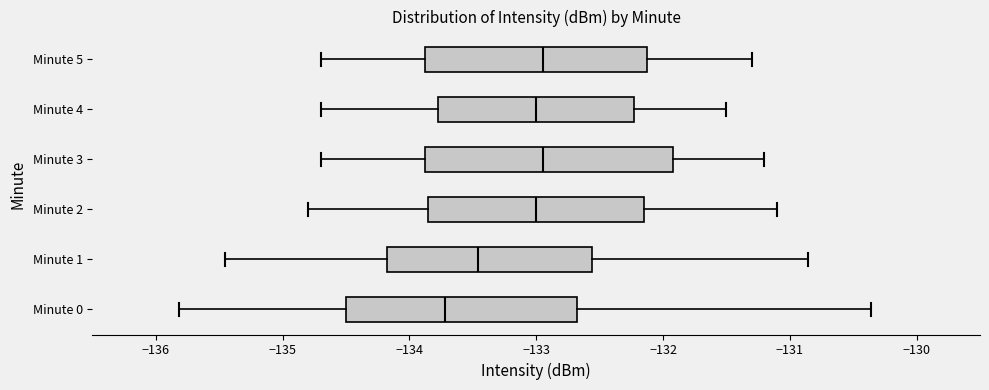

Reading bottom to top, transcribe this box plot: for each box, give where its median line is, the range the box spans, and where its two whiskers end, as read against the x-axis. The values are not printed on the chart, so give them approximately, as read against the axis.

Minute 0: median -133.7, box -134.5 to -132.7, whiskers -135.8 to -130.4
Minute 1: median -133.5, box -134.2 to -132.6, whiskers -135.5 to -130.9
Minute 2: median -133.0, box -133.8 to -132.1, whiskers -134.8 to -131.1
Minute 3: median -132.9, box -133.9 to -131.9, whiskers -134.7 to -131.2
Minute 4: median -133.0, box -133.8 to -132.2, whiskers -134.7 to -131.5
Minute 5: median -132.9, box -133.9 to -132.1, whiskers -134.7 to -131.3